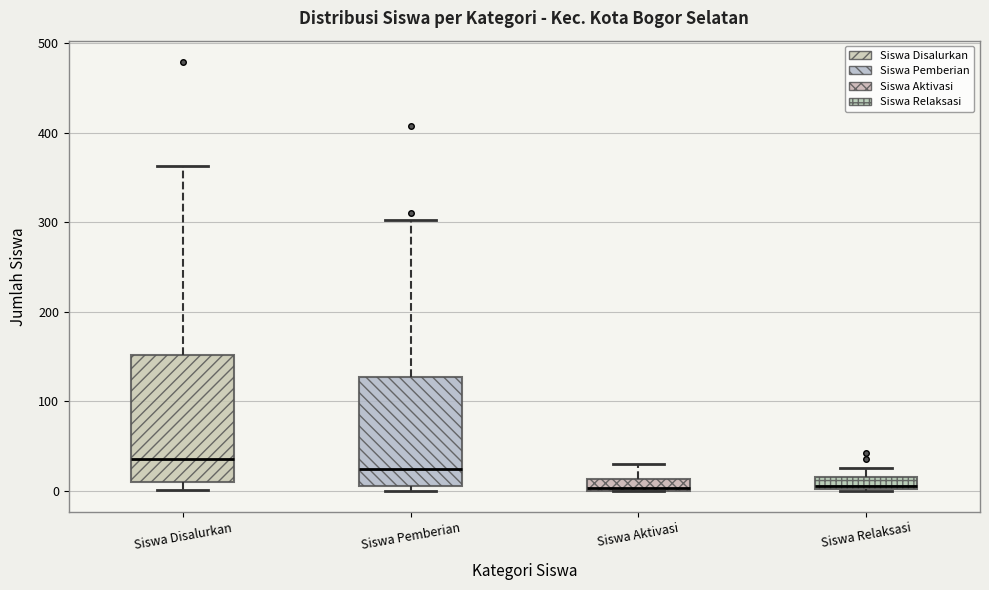

Where does the median line of the box for Siswa Relaksasi sit on the y-axis? The values are not printed on the chart, so give them approximately, as read against the axis.

10